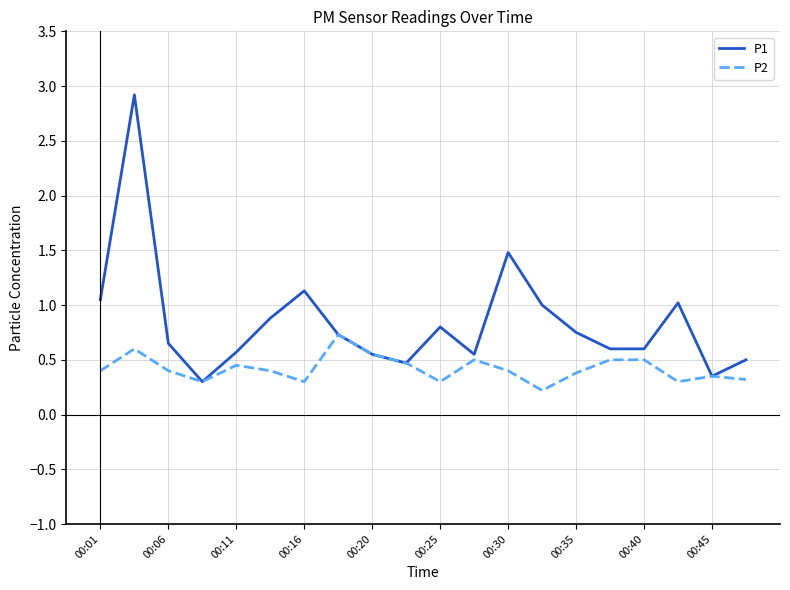

Which series has the widest spread of values?

P1